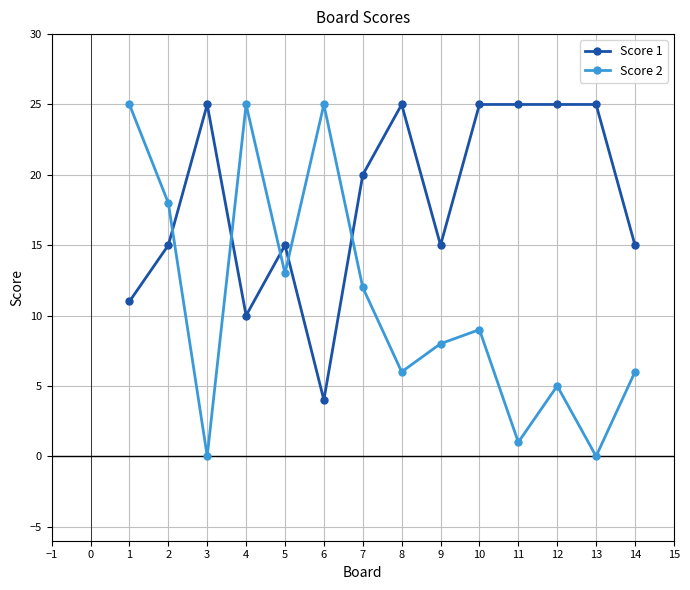

List the series in order of their overall mean, highest first.

Score 1, Score 2